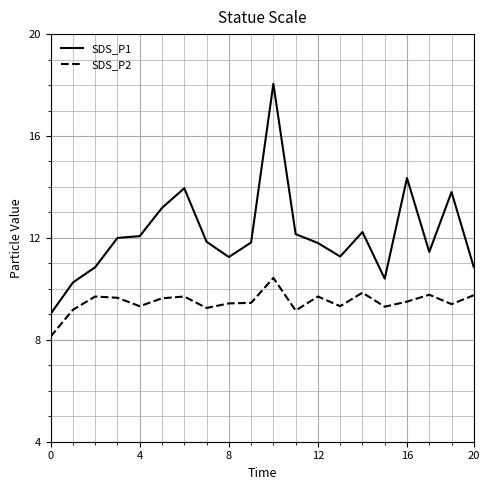

List the series in order of their peak value, highest first.

SDS_P1, SDS_P2